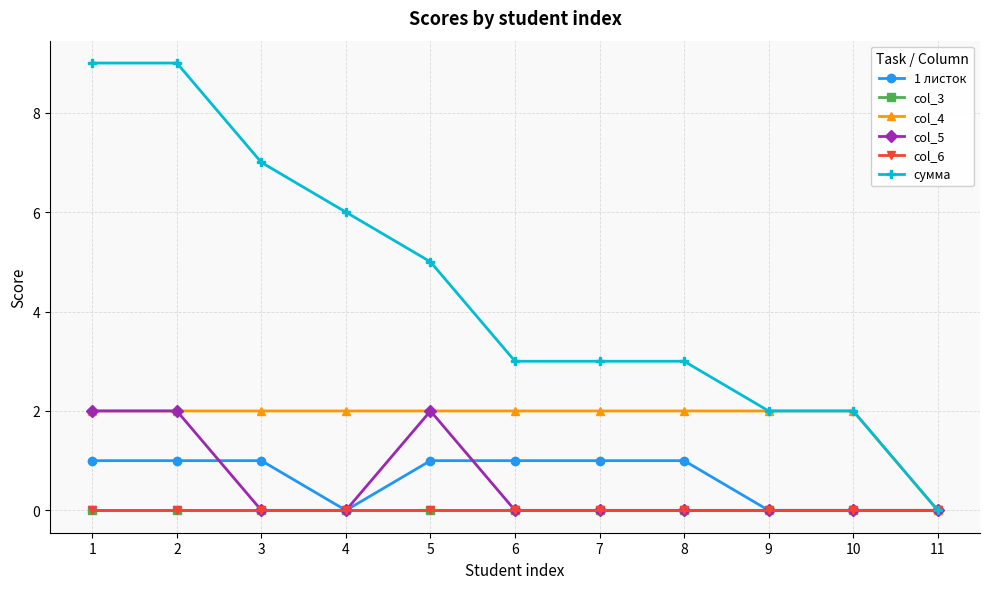

Is the value of col_3 at 8 greater than the value of 1 листок at 1?

No